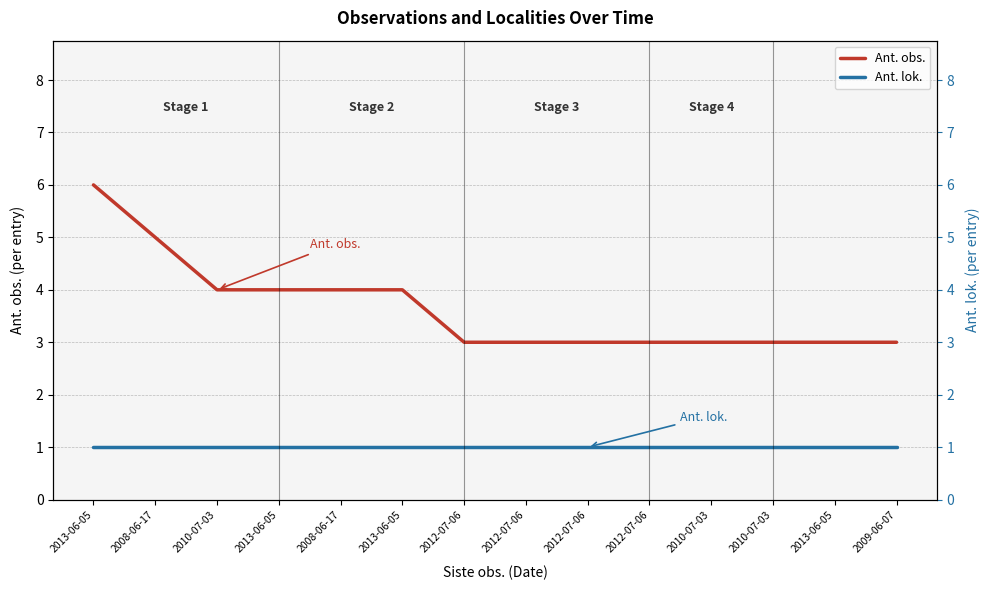

Reading left to right, what are all the values shown in this chart?

Ant. obs.: 2013-06-05=6	2008-06-17=5	2010-07-03=4	2013-06-05=4	2008-06-17=4	2013-06-05=4	2012-07-06=3	2012-07-06=3	2012-07-06=3	2012-07-06=3	2010-07-03=3	2010-07-03=3	2013-06-05=3	2009-06-07=3
Ant. lok.: 2013-06-05=1	2008-06-17=1	2010-07-03=1	2013-06-05=1	2008-06-17=1	2013-06-05=1	2012-07-06=1	2012-07-06=1	2012-07-06=1	2012-07-06=1	2010-07-03=1	2010-07-03=1	2013-06-05=1	2009-06-07=1